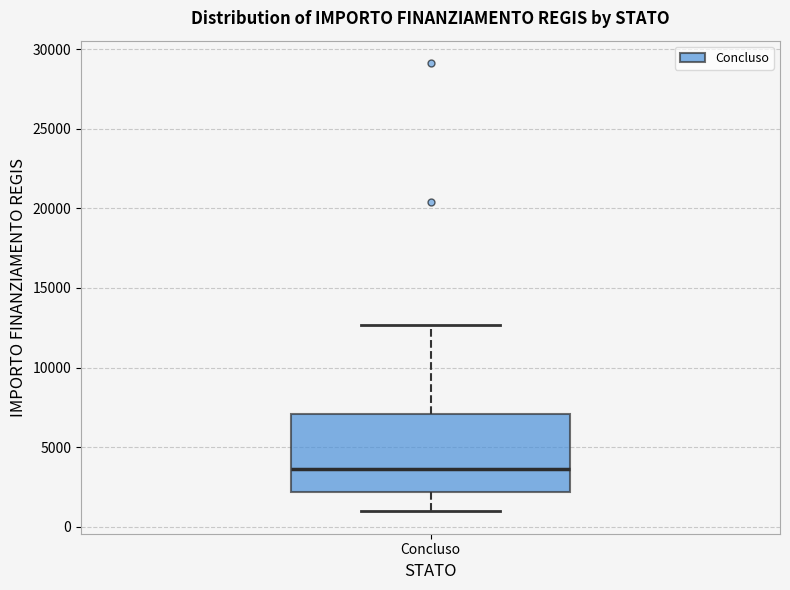

Transcribe this box plot: give where the median line is, the range the box spans, and where the two whiskers end, as read against the y-axis. The values are not printed on the chart, so give them approximately, as read against the axis.

median 3500, box 2000 to 7000, whiskers 1000 to 12500